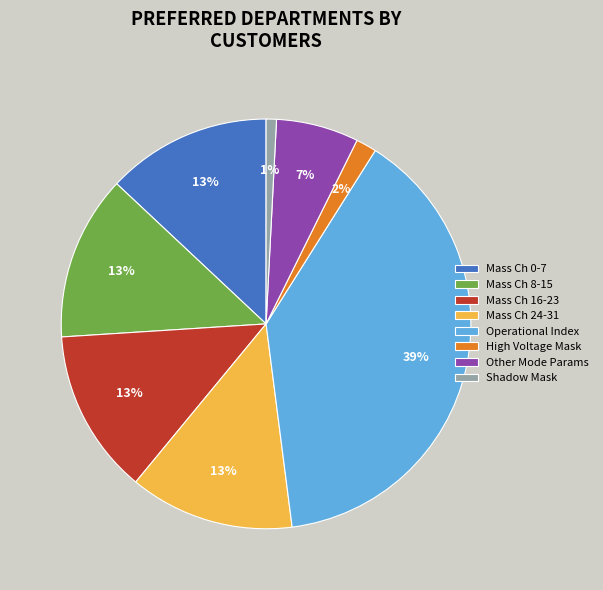

The Operational Index slice represents 39% of the pie. True or false?

True